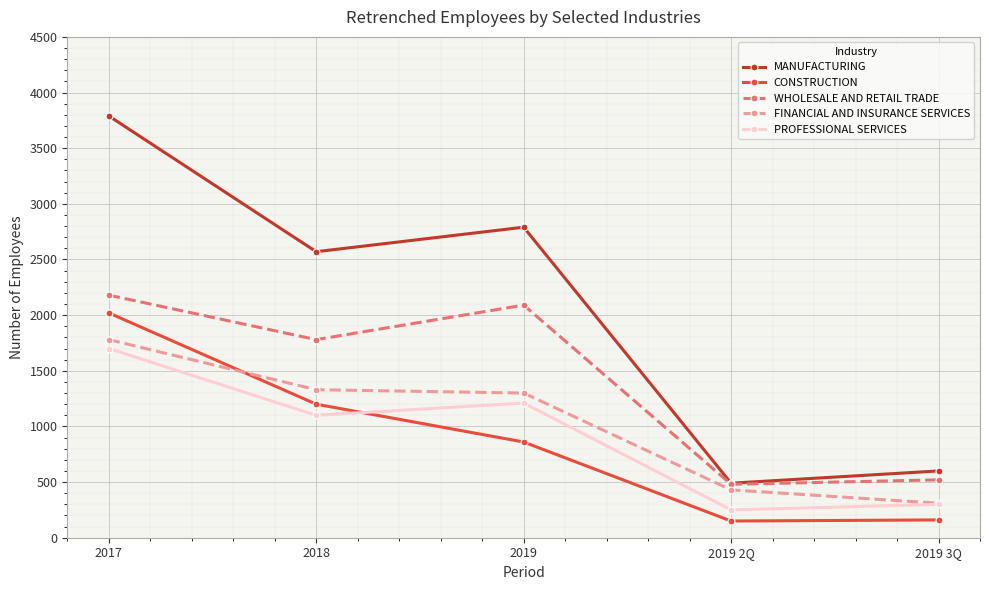

What is the value of the CONSTRUCTION point at the 4th from the left?

150